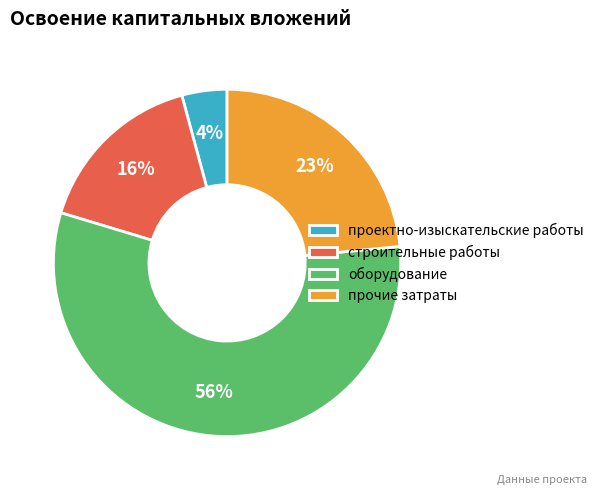

Combined, do прочие затраты and строительные работы account for over 50%?

No